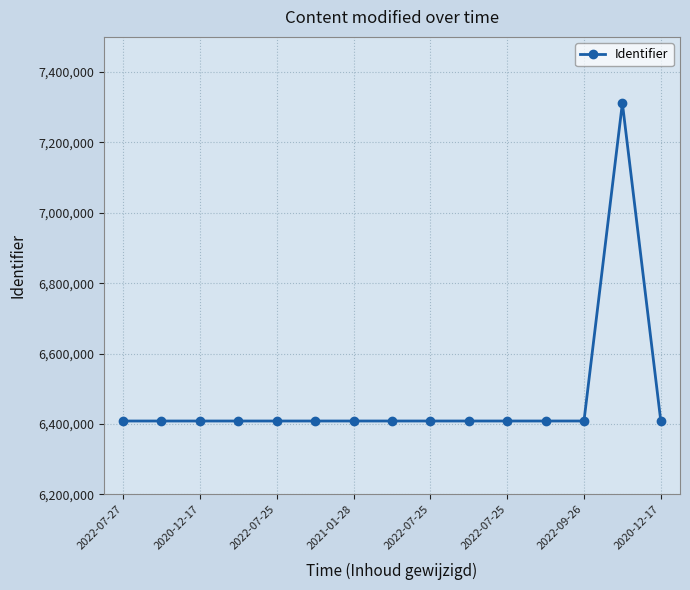

What is the maximum value shown in the chart?

7311677